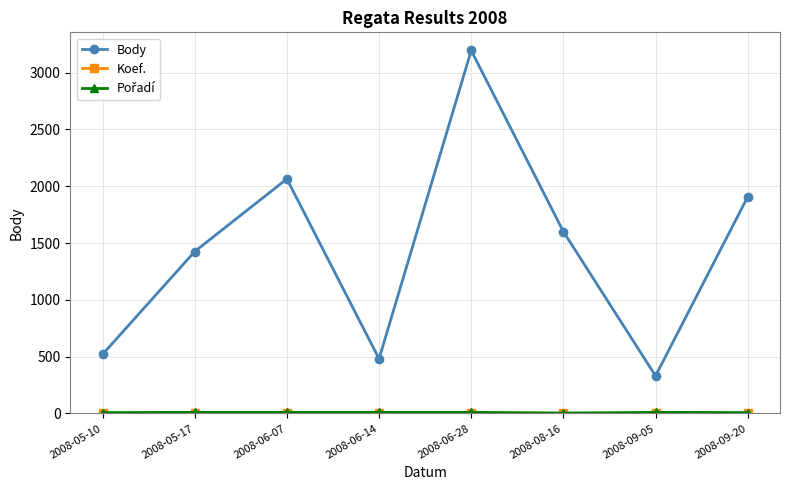

What is the label of the 8th point from the left?

2008-09-20